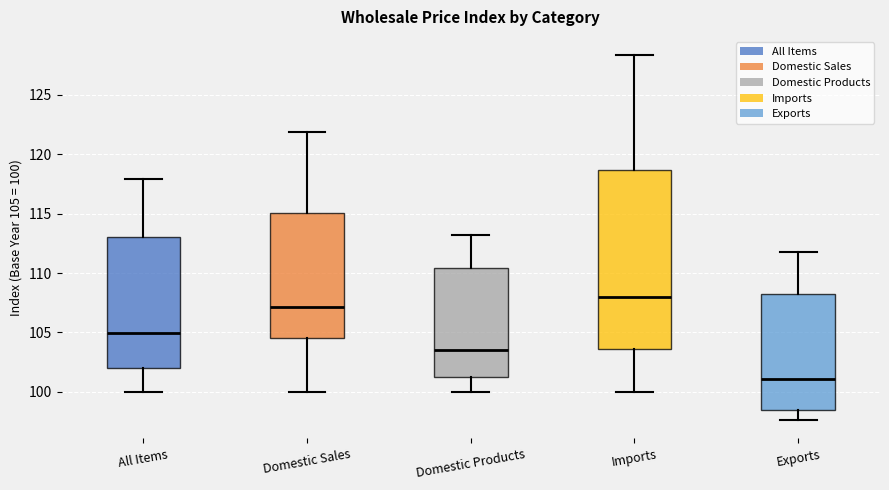

Reading left to right, read every box against the y-axis: the position of its median line, the range the box covers, and the ends of its whiskers. The values are not printed on the chart, so give them approximately, as read against the axis.

All Items: median 105.0, box 102.0 to 113.0, whiskers 100.0 to 118.0
Domestic Sales: median 107.0, box 104.5 to 115.0, whiskers 100.0 to 122.0
Domestic Products: median 103.5, box 101.5 to 110.5, whiskers 100.0 to 113.0
Imports: median 108.0, box 103.5 to 118.5, whiskers 100.0 to 128.5
Exports: median 101.0, box 98.5 to 108.0, whiskers 97.5 to 112.0